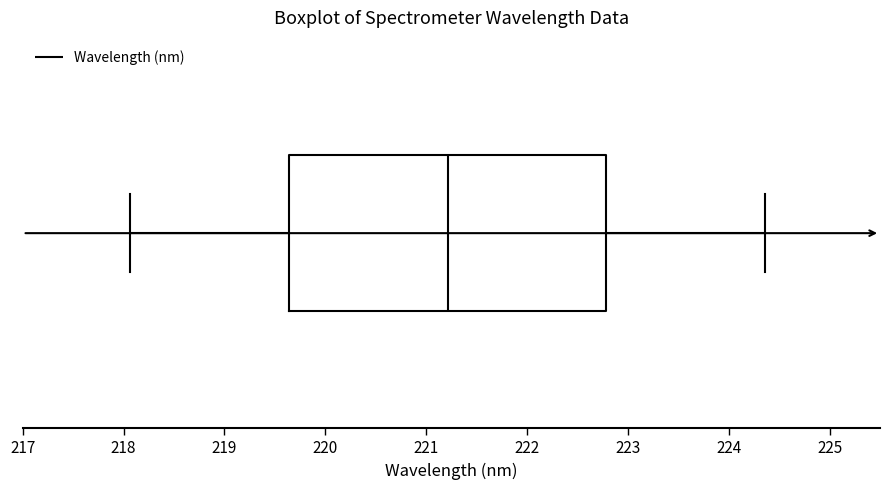

Transcribe this box plot: give where the median line is, the range the box spans, and where the two whiskers end, as read against the x-axis. The values are not printed on the chart, so give them approximately, as read against the axis.

median 221.2, box 219.6 to 222.8, whiskers 218.1 to 224.4